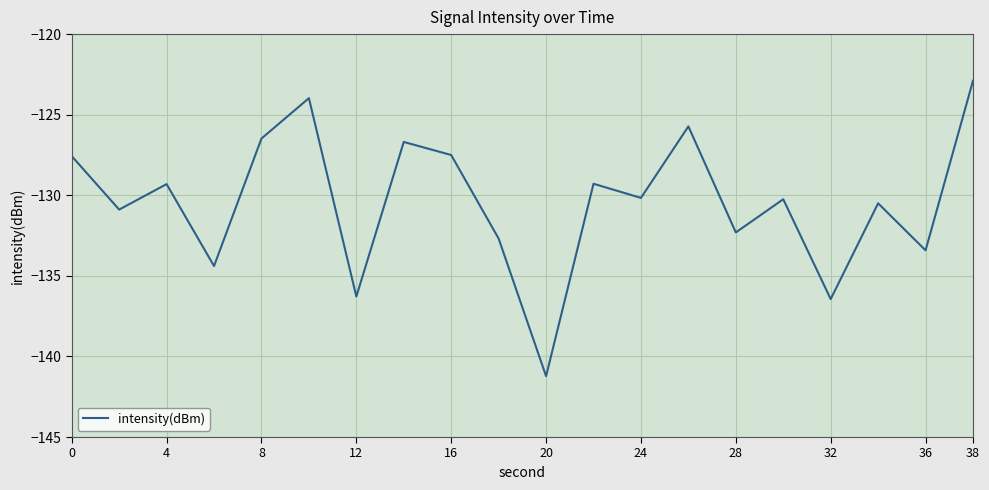

What is the minimum value shown in the chart?

-141.2